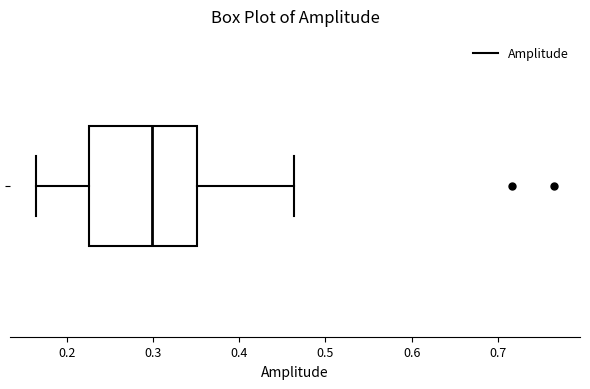

Read this box plot against the x-axis: the position of the median line, the range covered by the box, and the ends of both whiskers. The values are not printed on the chart, so give them approximately, as read against the axis.

median 0.30, box 0.23 to 0.35, whiskers 0.16 to 0.46